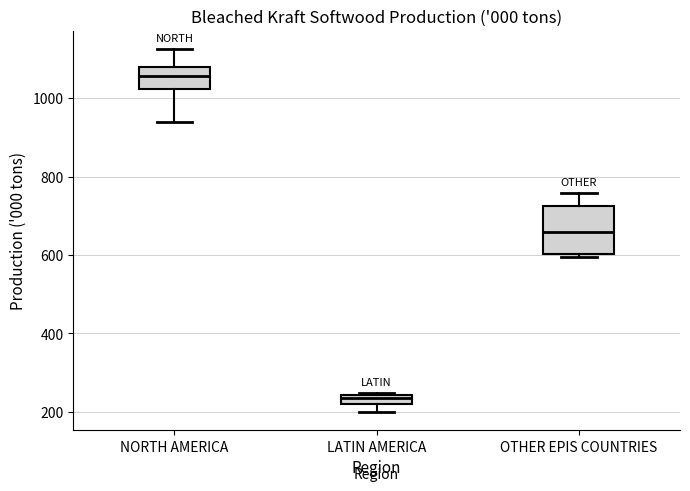

Which box is the tallest, from its lower edge to its upper edge?

OTHER EPIS COUNTRIES